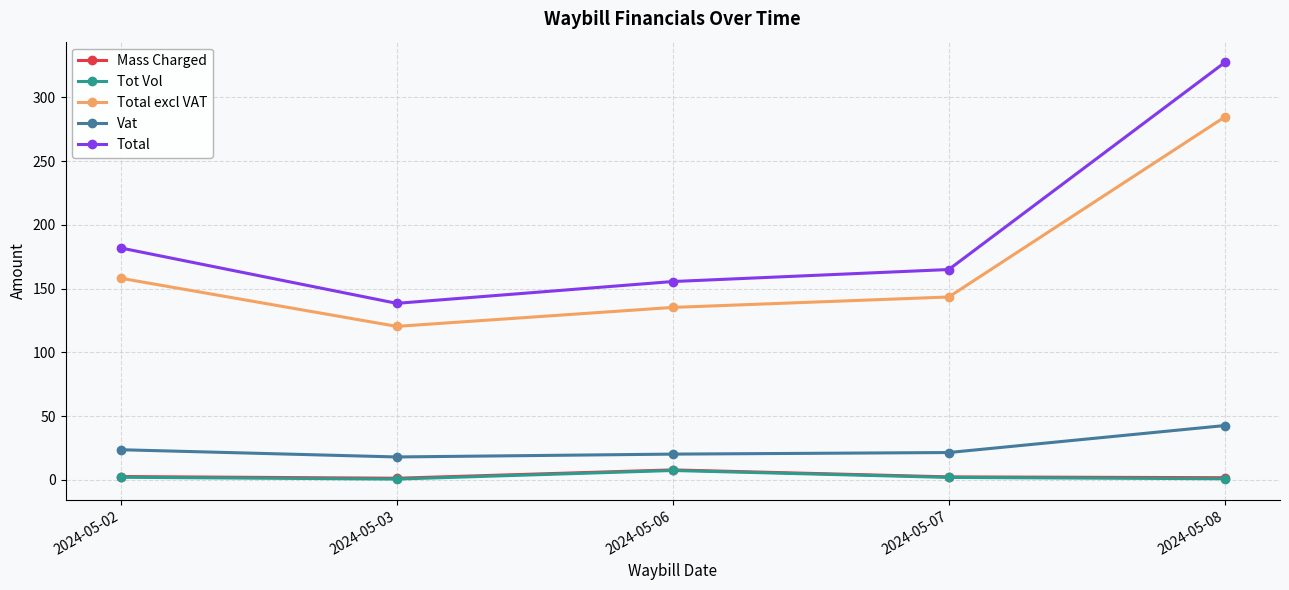

Which series has the widest spread of values?

Total